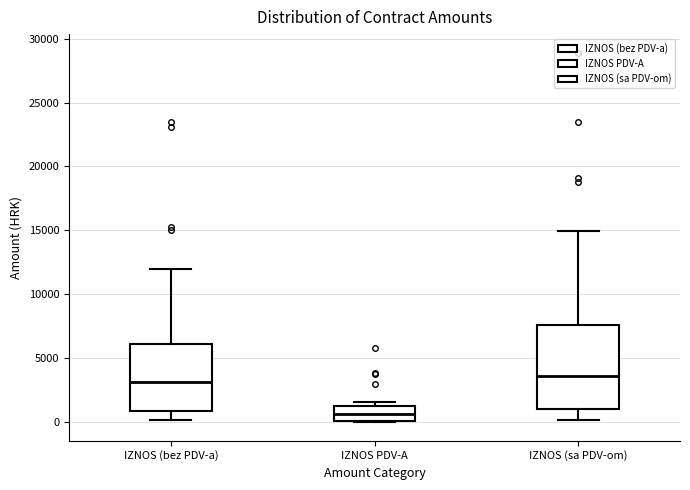

Which box is the tallest, from its lower edge to its upper edge?

IZNOS (sa PDV-om)